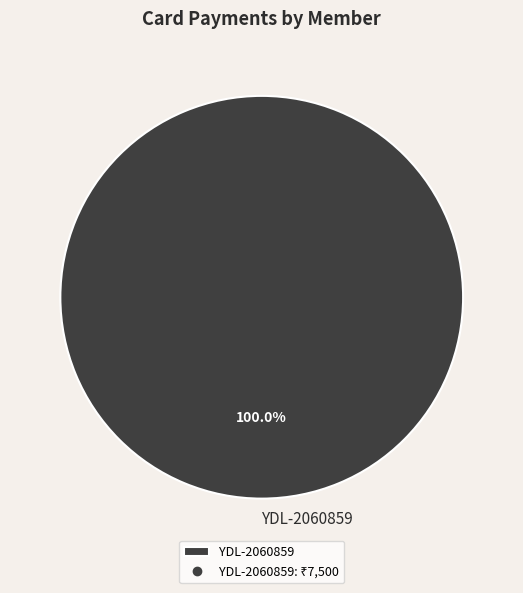

Which category accounts for the majority?

YDL-2060859